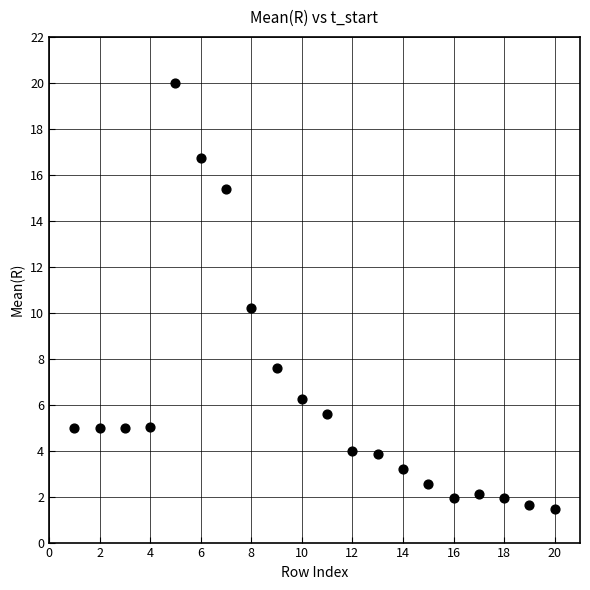

What is the range of X values (max minus min)?

19.0